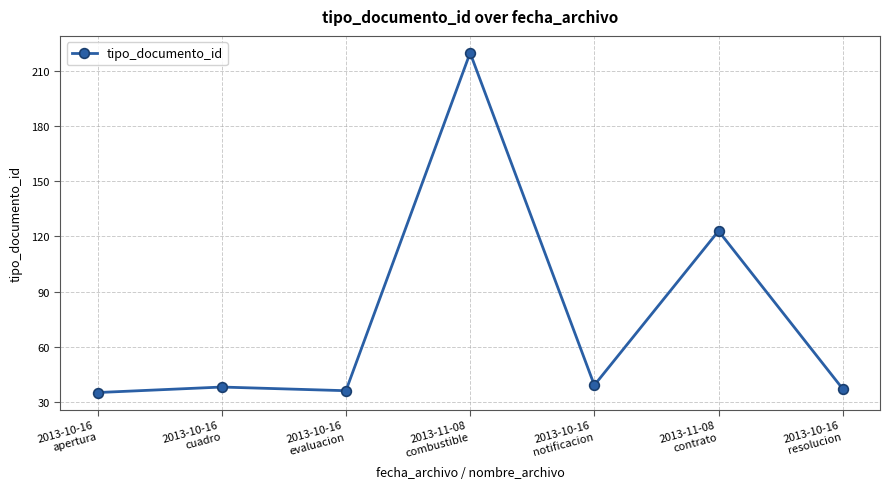

What position from the left is 2013-10-16
resolucion?

7